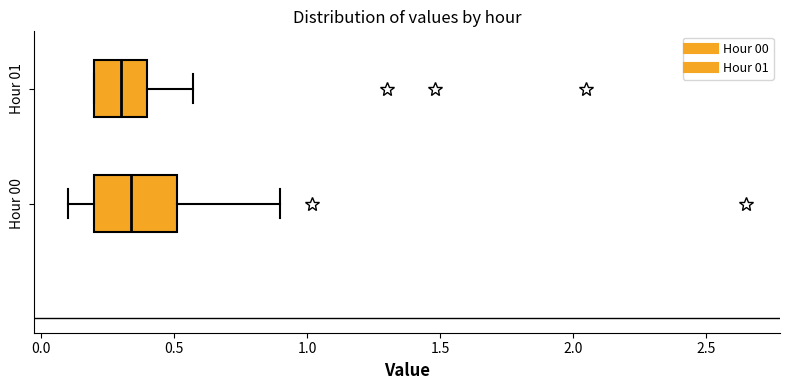

Which box is the widest, from its left edge to its right edge?

Hour 00